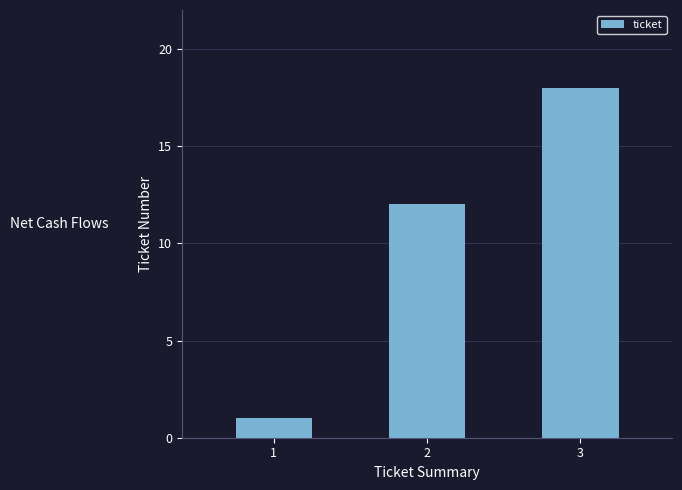

Is it true that the value at 3 is 18?

True